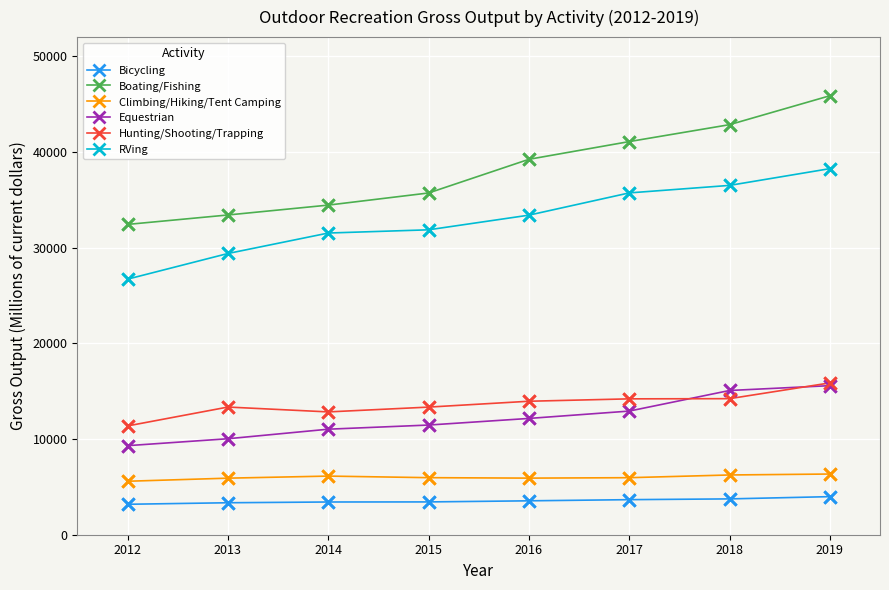

Which series has the largest range (max minus min)?

Boating/Fishing